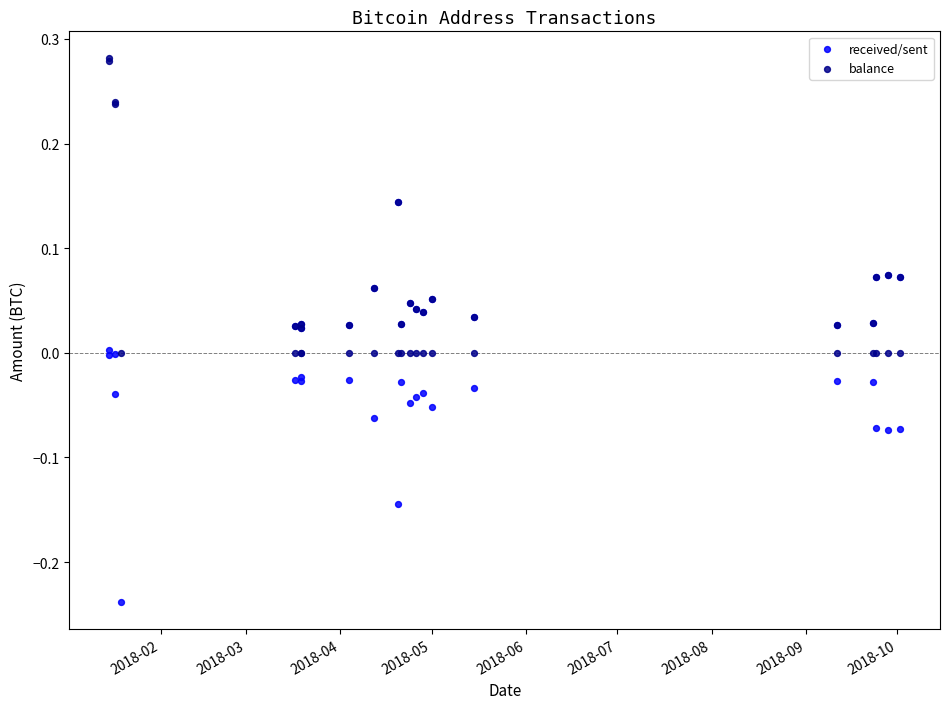

What are all the series names shown in the legend?

received/sent, balance